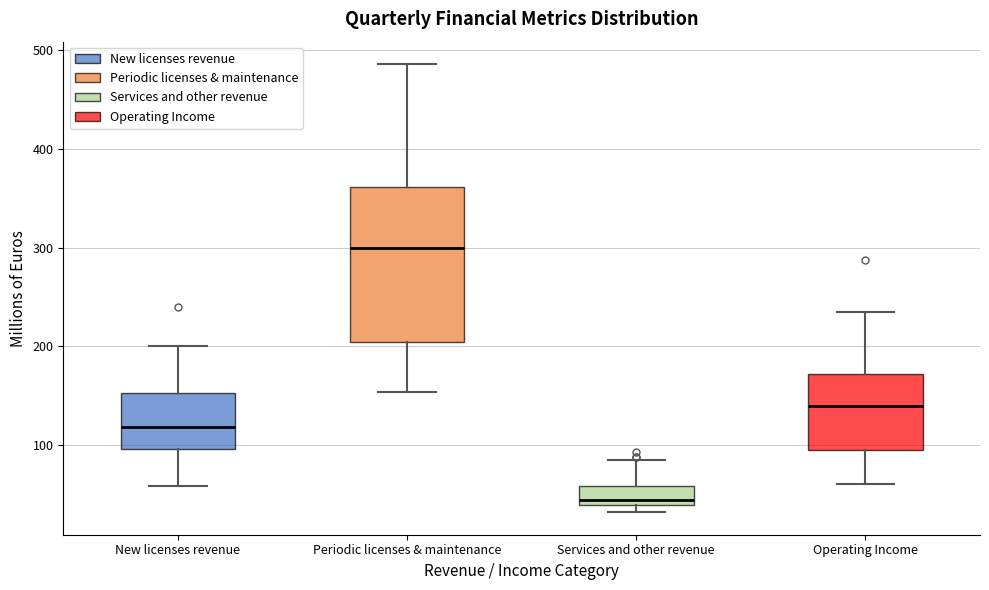

Reading left to right, transcribe this box plot: for each box, give where its median line is, the range the box spans, and where its two whiskers end, as read against the y-axis. The values are not printed on the chart, so give them approximately, as read against the axis.

New licenses revenue: median 120, box 100 to 150, whiskers 60 to 200
Periodic licenses & maintenance: median 300, box 200 to 360, whiskers 150 to 490
Services and other revenue: median 50, box 40 to 60, whiskers 30 to 90
Operating Income: median 140, box 100 to 170, whiskers 60 to 240